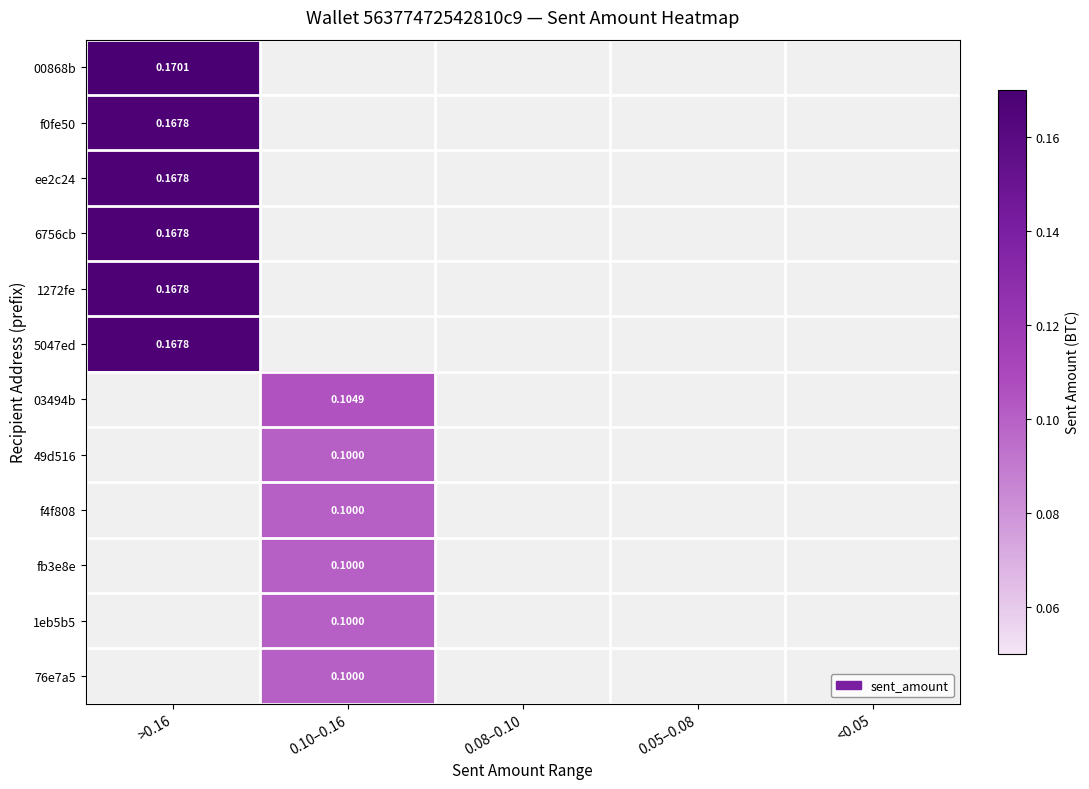

Is the value of f4f808 at 0.10–0.16 greater than the value of 6756cb at >0.16?

No